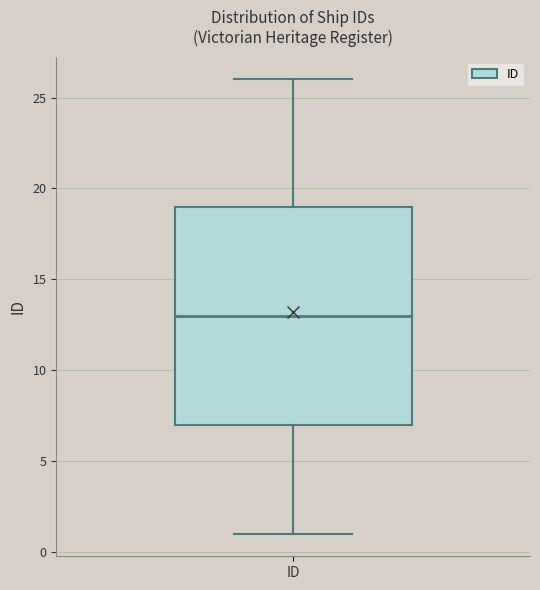

Read this box plot against the y-axis: the position of the median line, the range covered by the box, and the ends of both whiskers. The values are not printed on the chart, so give them approximately, as read against the axis.

median 13, box 7 to 19, whiskers 1 to 26